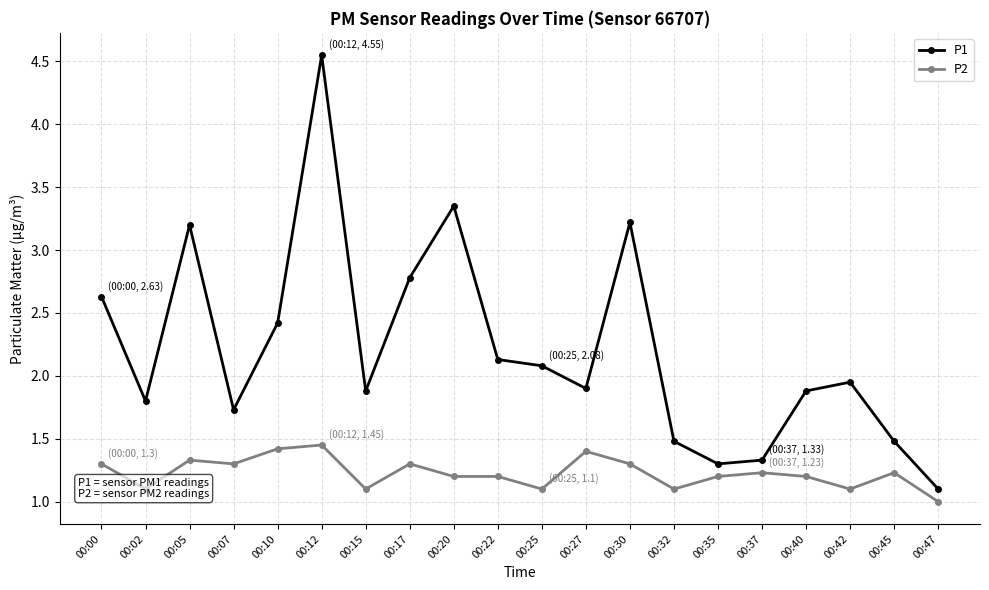

What is the total value across all series at 00:00?

3.9